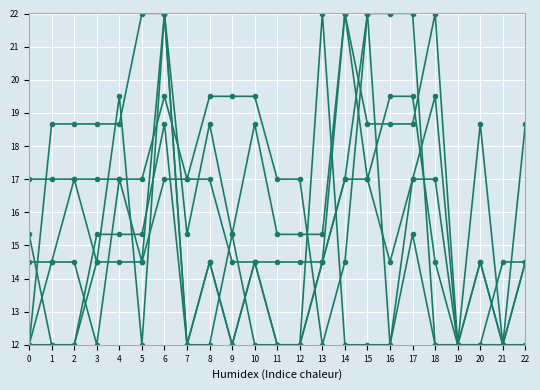

How many lines are shown in the chart?

6